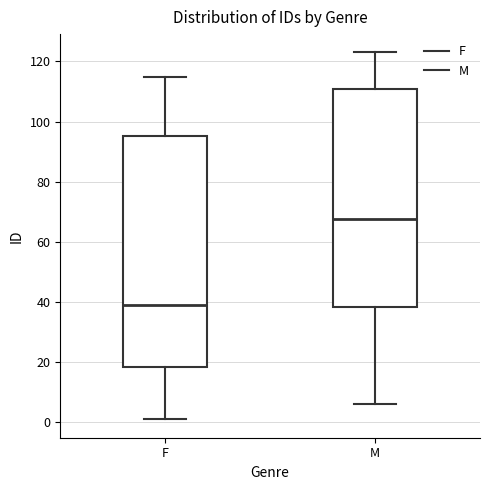

Which box is the tallest, from its lower edge to its upper edge?

F